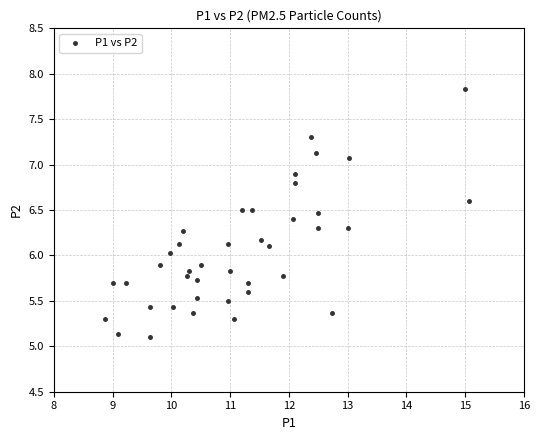

What is the range of X values (max minus min)?

6.2